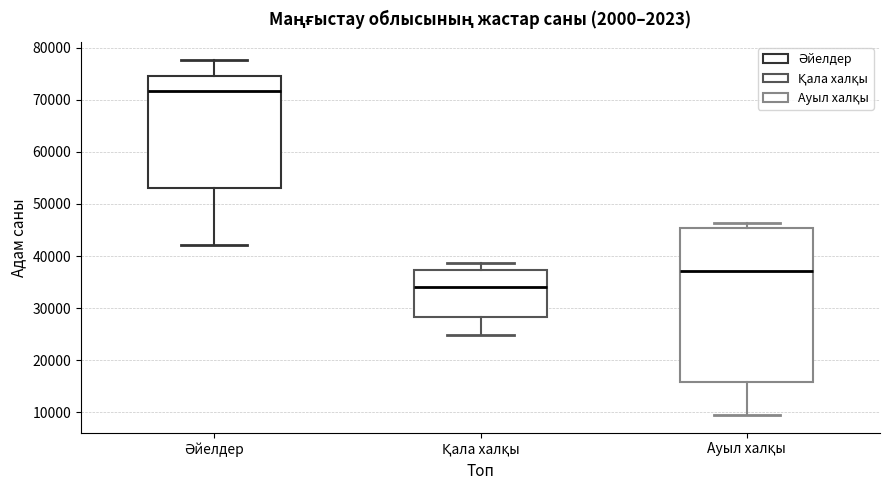

Where is the upper edge of the box for Ауыл халқы on the y-axis? The values are not printed on the chart, so give them approximately, as read against the axis.

45000